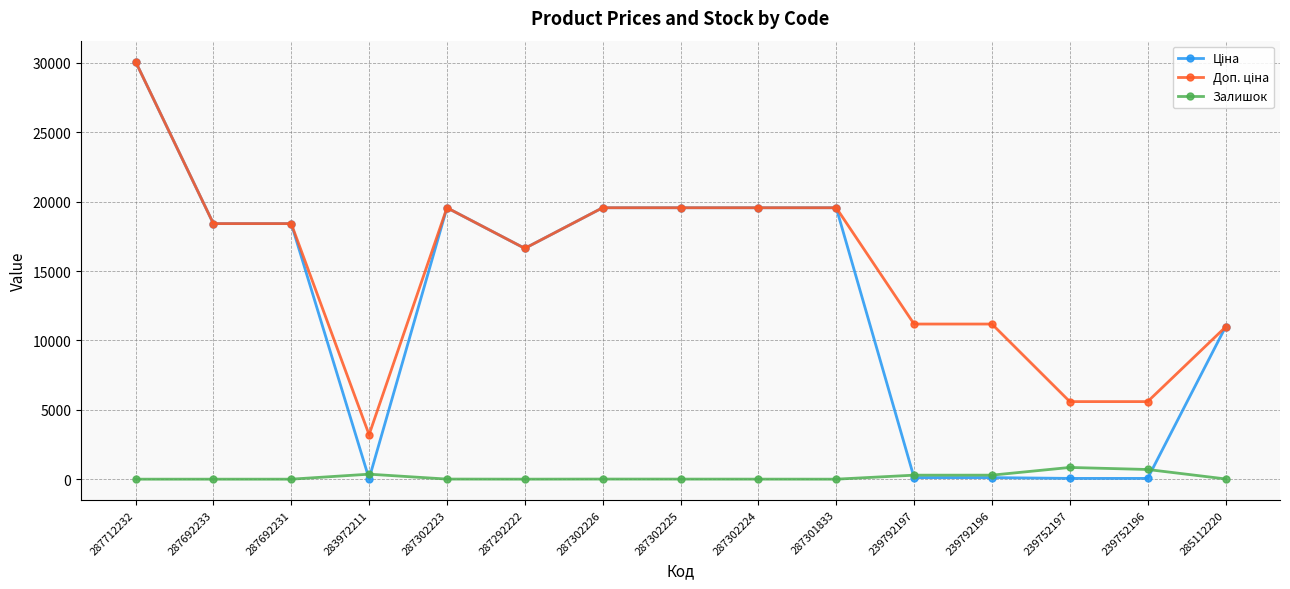

At which category does the chart reach its peak across all series?

287712232